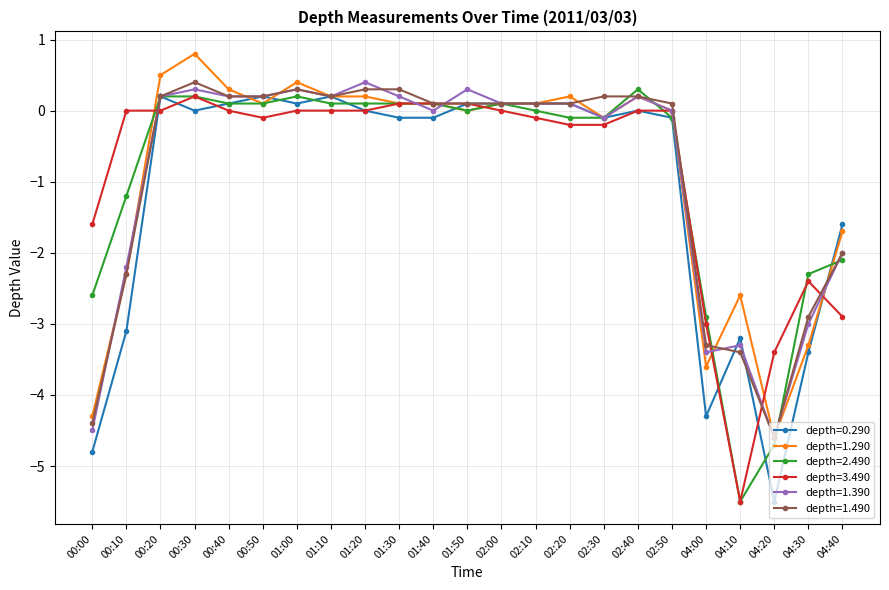

How many categories are shown in the chart?

23